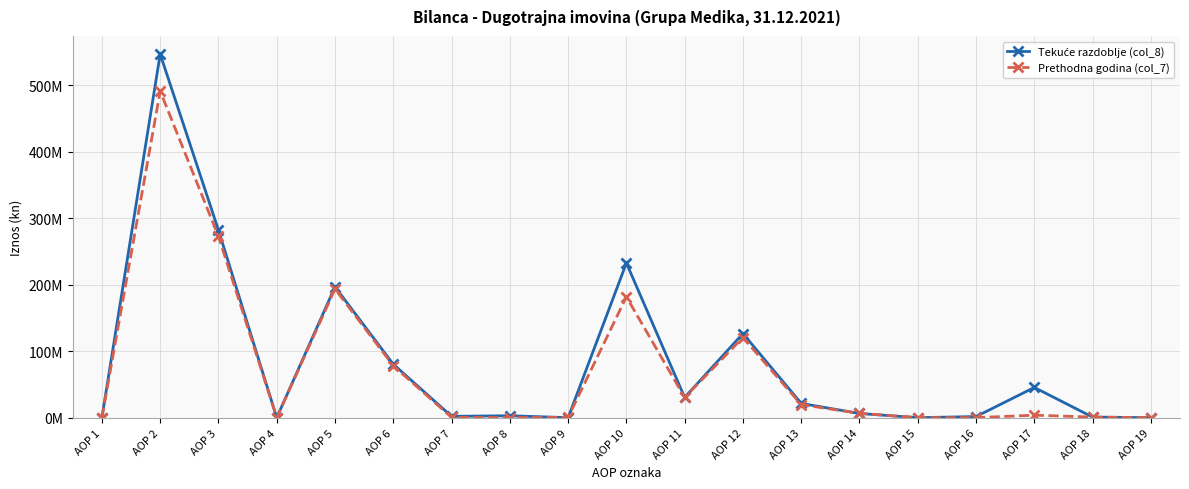

Does the chart have visible grid lines?

Yes